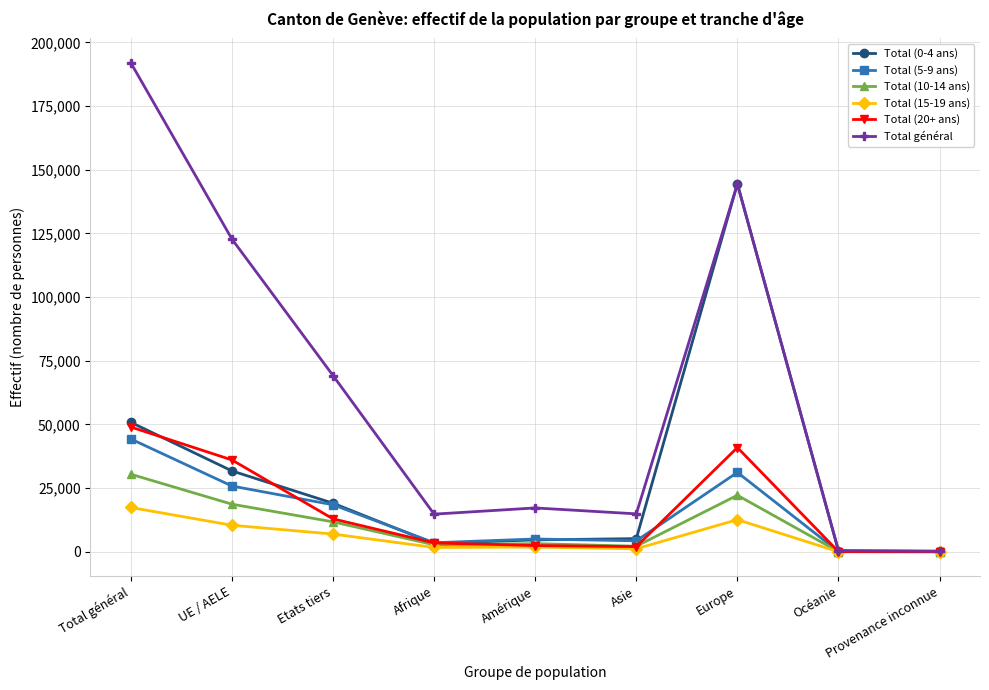

What is the spread (max minus min) of values at Europe?

131801